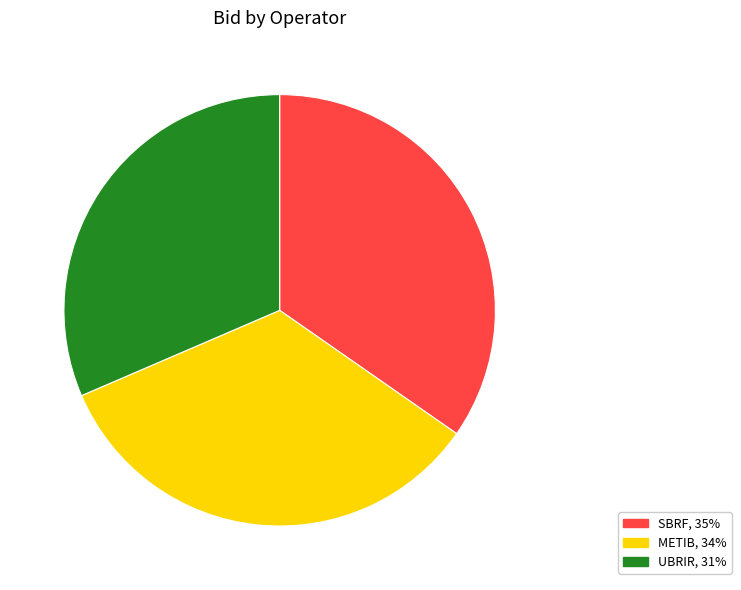

What is the largest slice in the pie chart?

SBRF